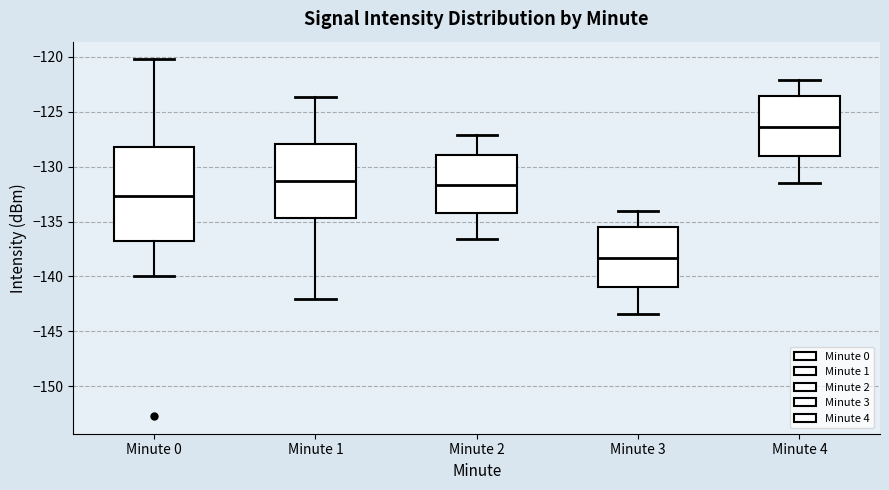

Which box is the tallest, from its lower edge to its upper edge?

Minute 0